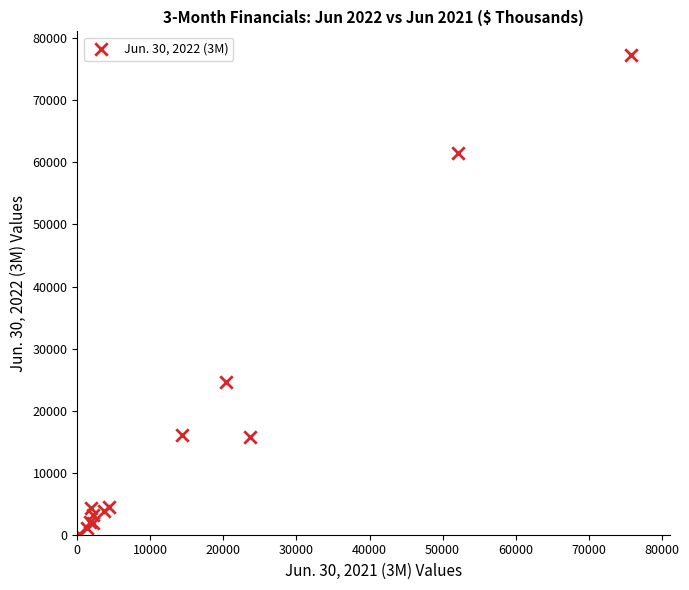

What Y value in the scatter plot is closest to 38653?

24565